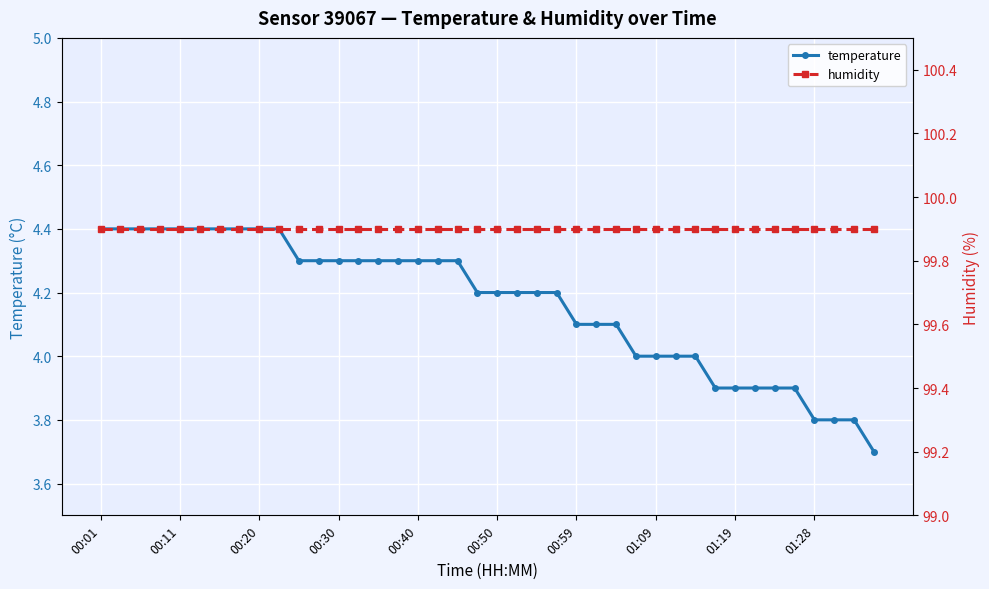

What is the maximum value for temperature?

4.4